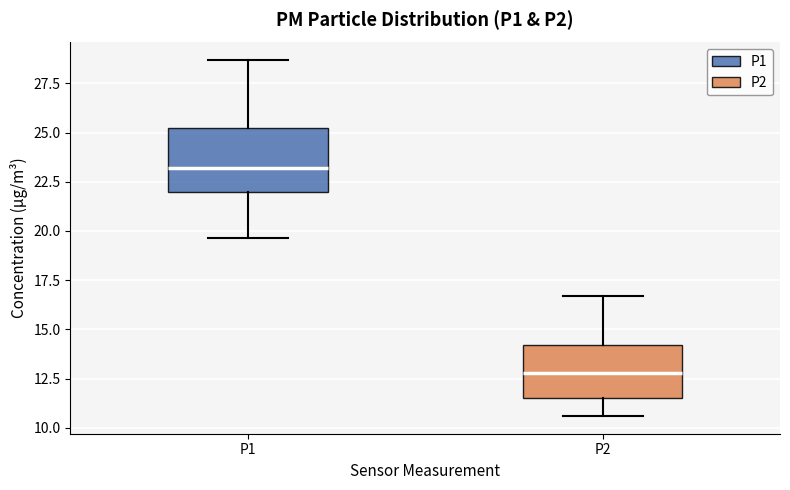

Which box is the tallest, from its lower edge to its upper edge?

P1